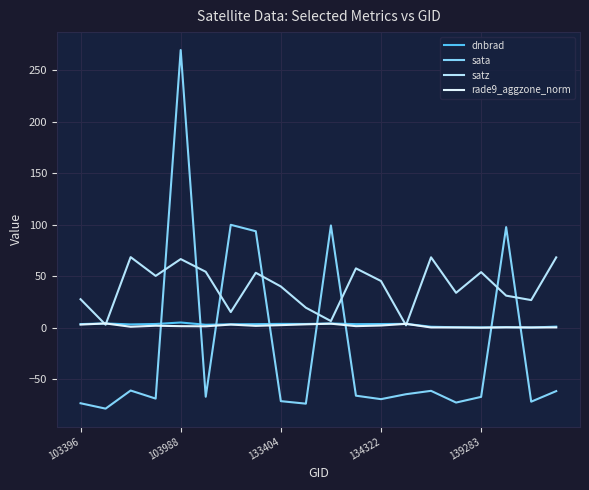

Which series has the largest range (max minus min)?

sata